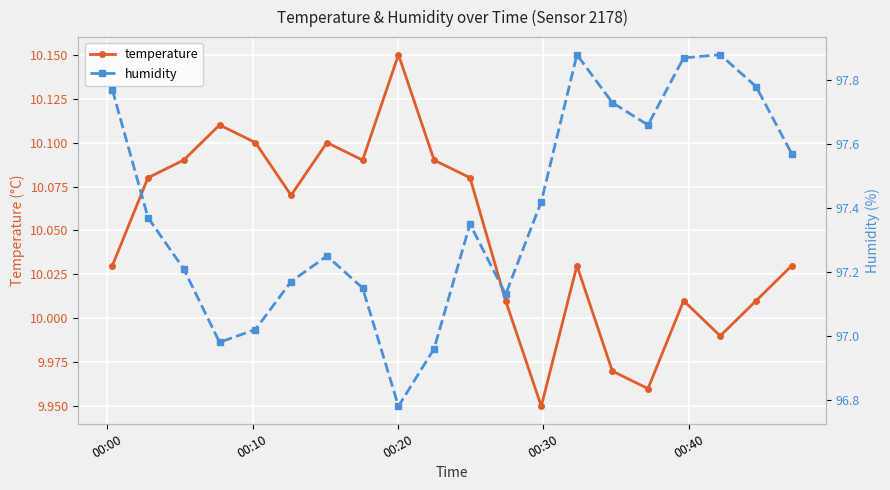

True or false: humidity and temperature intersect in this chart.

False